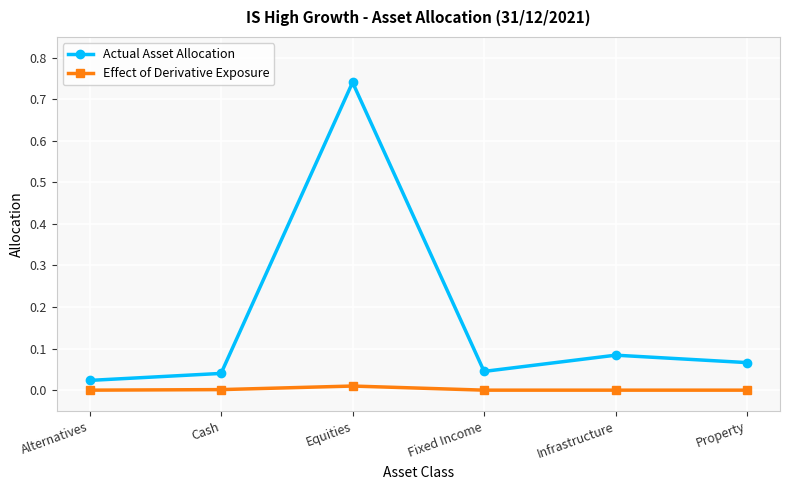

Which series changed the most between Alternatives and Equities?

Actual Asset Allocation